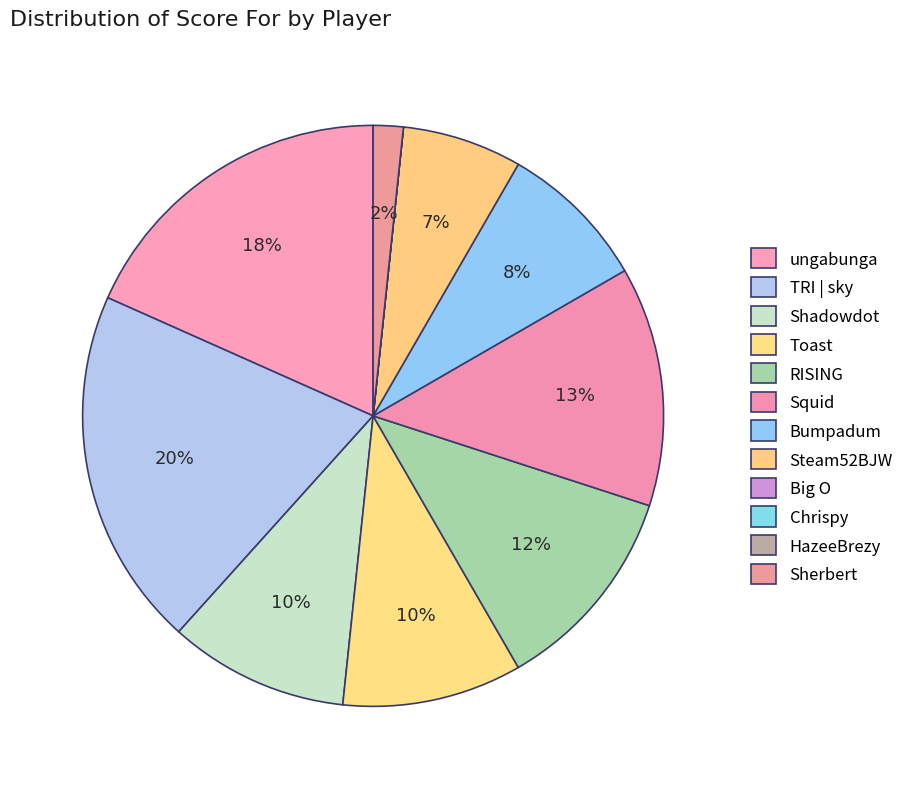

Does Big O represent more than half of the total?

No